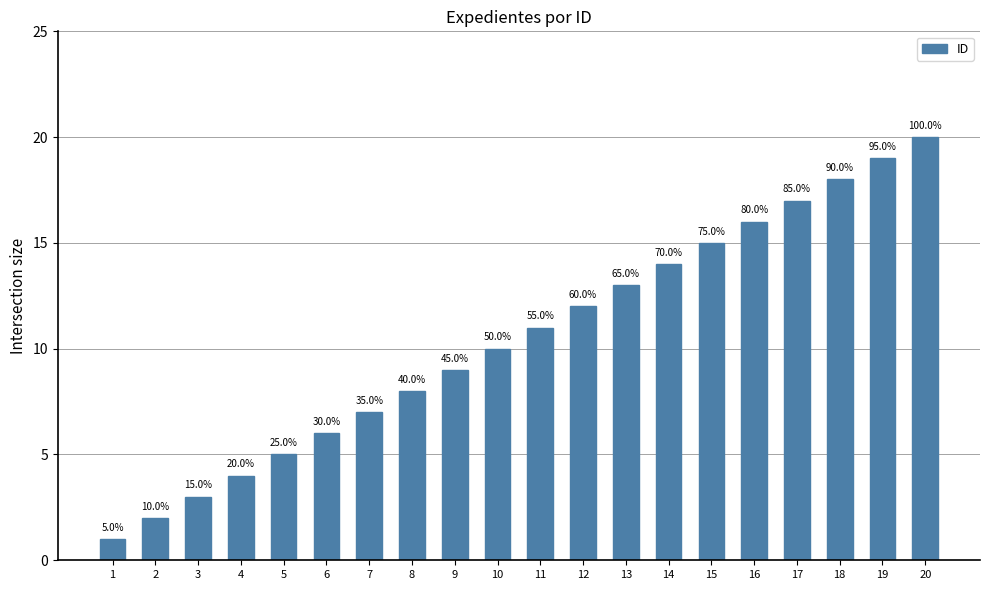

How many bars are there in total?

20